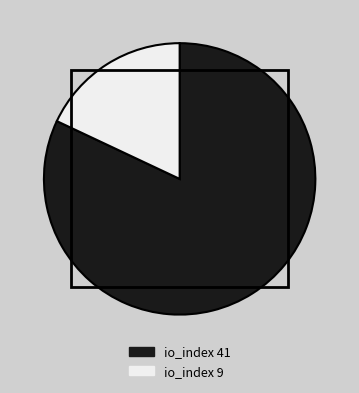

True or false: io_index 9 accounts for 26% of the total.

False